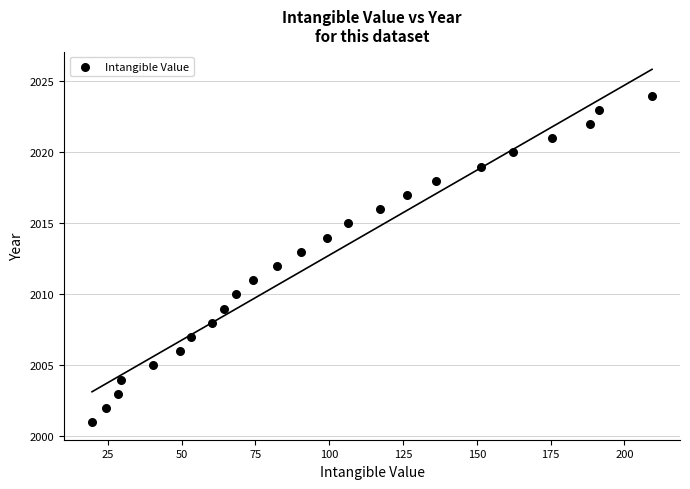

What is the range of Y values (max minus min)?

23